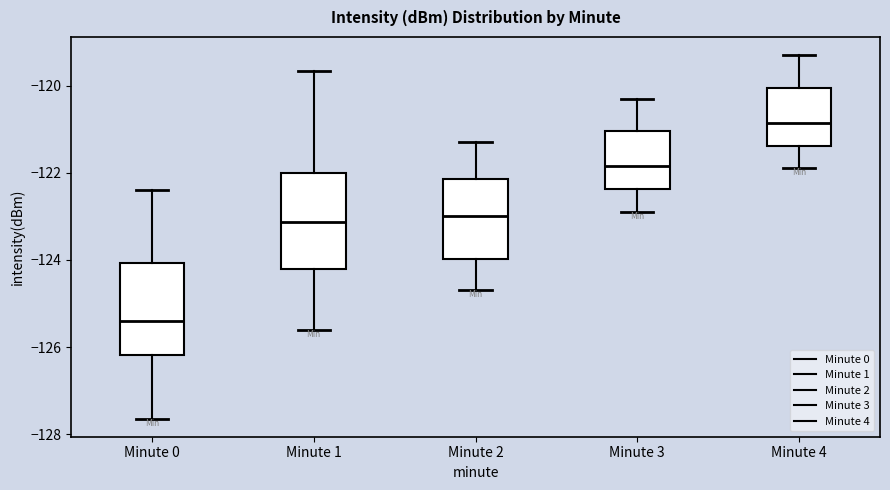

Reading left to right, read every box against the y-axis: the position of its median line, the range the box covers, and the ends of its whiskers. The values are not printed on the chart, so give them approximately, as read against the axis.

Minute 0: median -125.4, box -126.2 to -124.0, whiskers -127.6 to -122.4
Minute 1: median -123.2, box -124.2 to -122.0, whiskers -125.6 to -119.6
Minute 2: median -123.0, box -124.0 to -122.2, whiskers -124.6 to -121.2
Minute 3: median -121.8, box -122.4 to -121.0, whiskers -122.8 to -120.2
Minute 4: median -120.8, box -121.4 to -120.0, whiskers -121.8 to -119.2